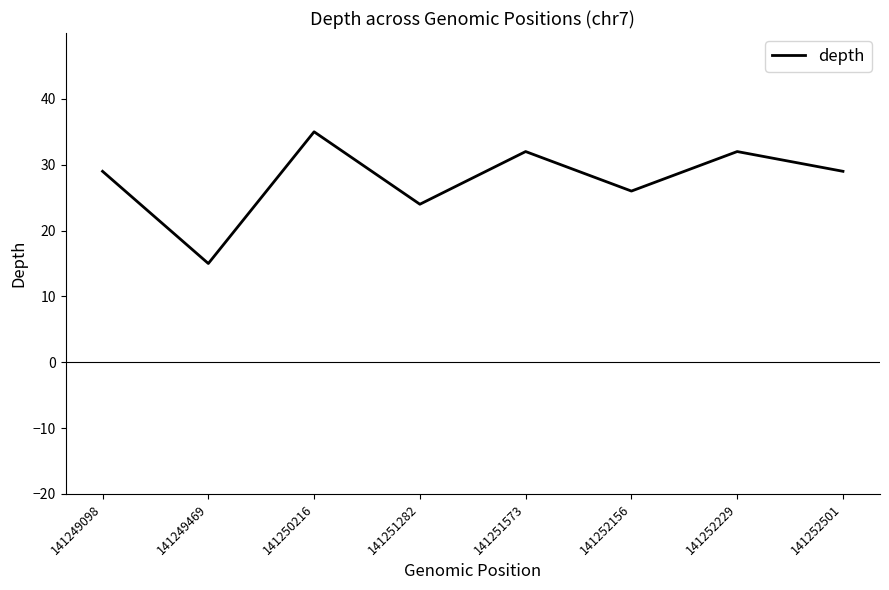

True or false: the data shows 35 at 141250216.

True